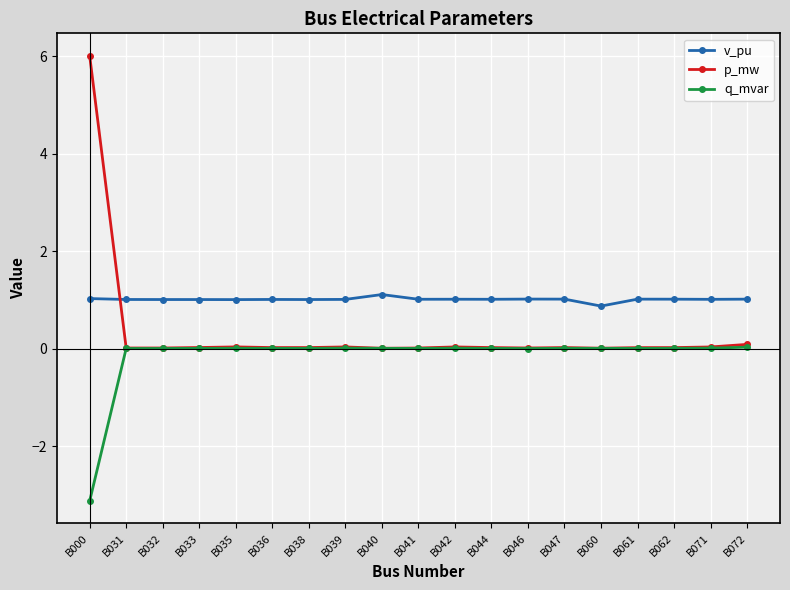

How many categories are shown in the chart?

19